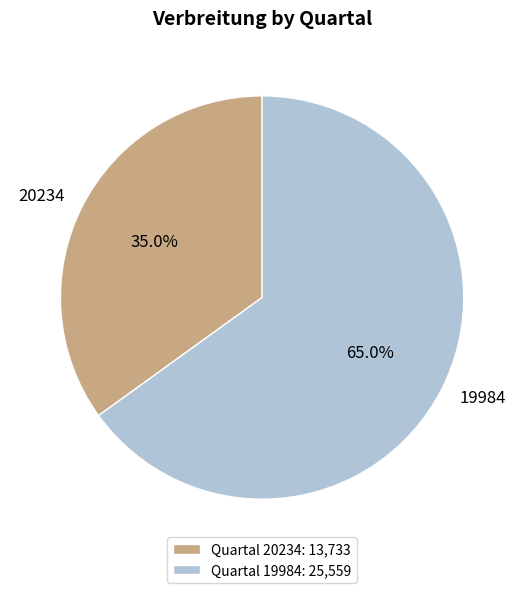

Does 19984 account for over 50% of the chart?

Yes